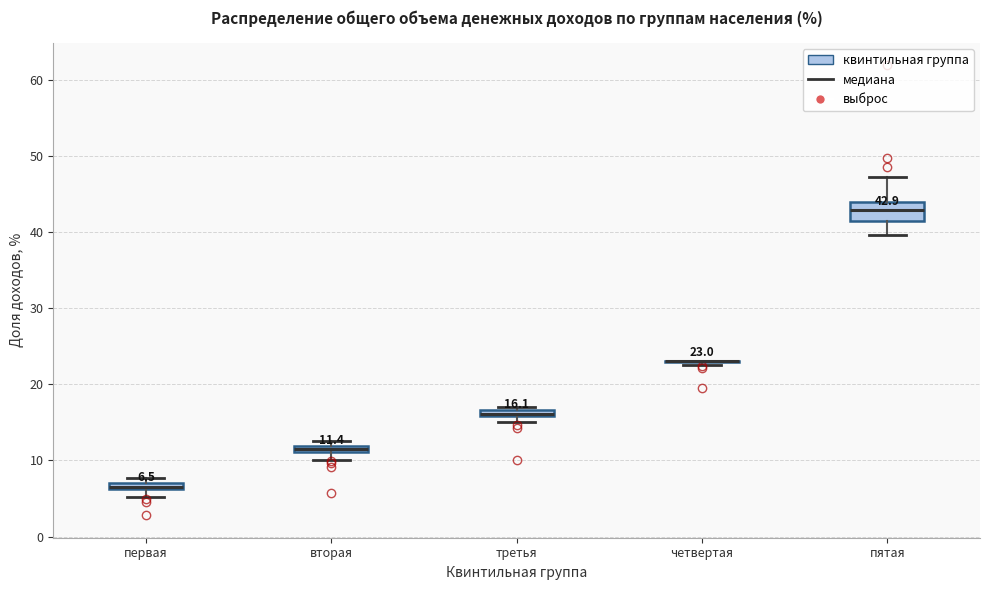

Which box is the tallest, from its lower edge to its upper edge?

пятая